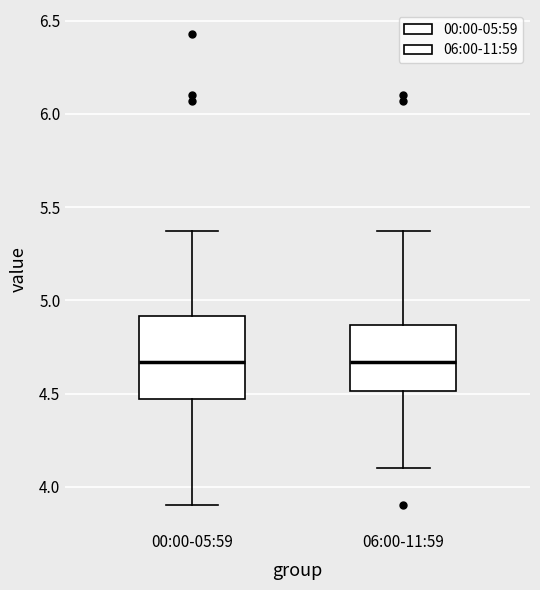

Where does the upper whisker of the box for 00:00-05:59 end on the y-axis? The values are not printed on the chart, so give them approximately, as read against the axis.

5.35